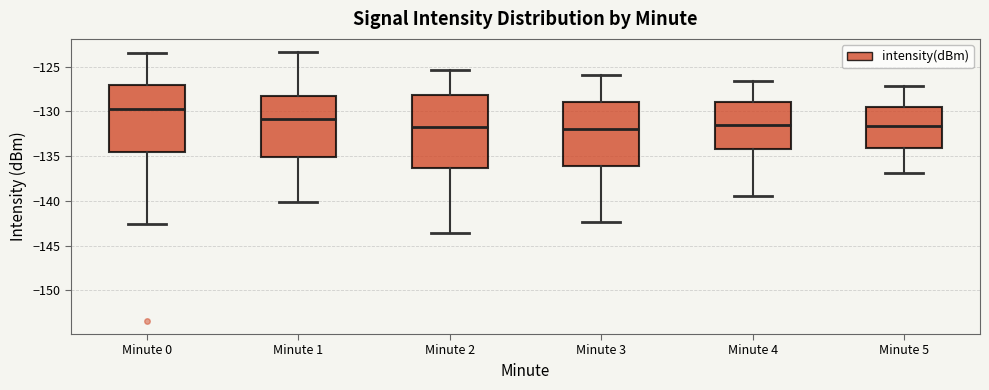

Where does the lower whisker of the box for Minute 0 end on the y-axis? The values are not printed on the chart, so give them approximately, as read against the axis.

-142.5